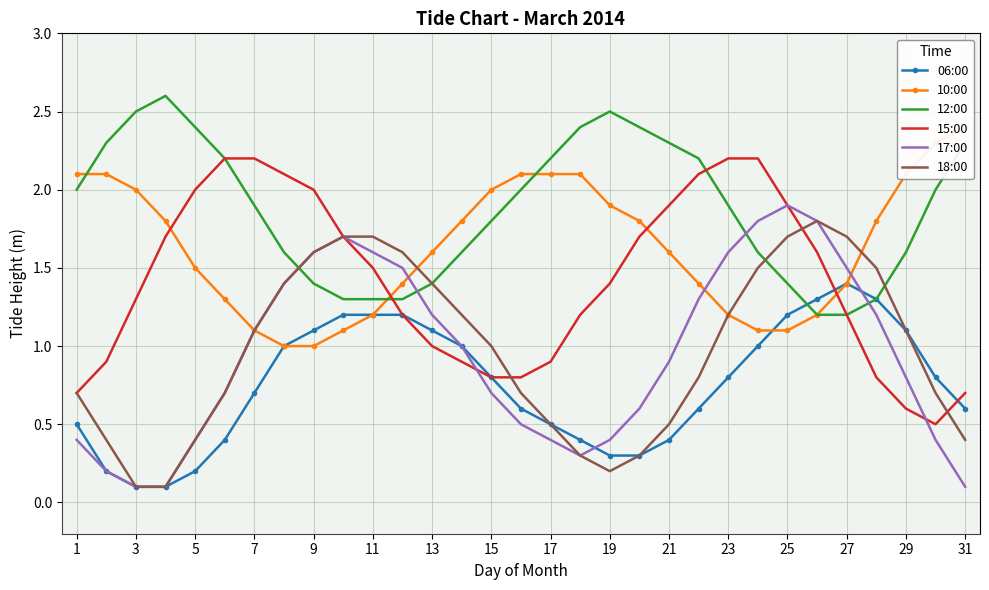

What is the smallest value displayed?

0.1